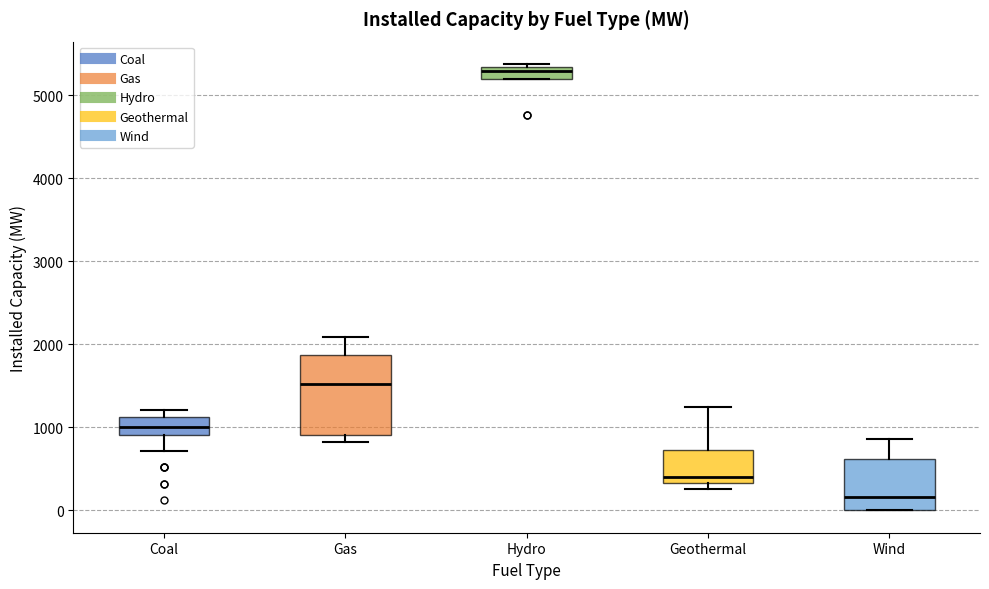

Where does the upper whisker of the box for Geothermal end on the y-axis? The values are not printed on the chart, so give them approximately, as read against the axis.

1200